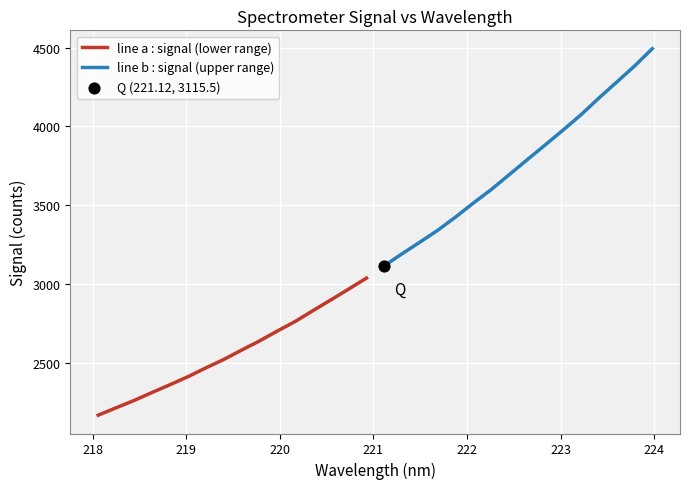

What is the minimum value for line a : signal (lower range)?

2166.4